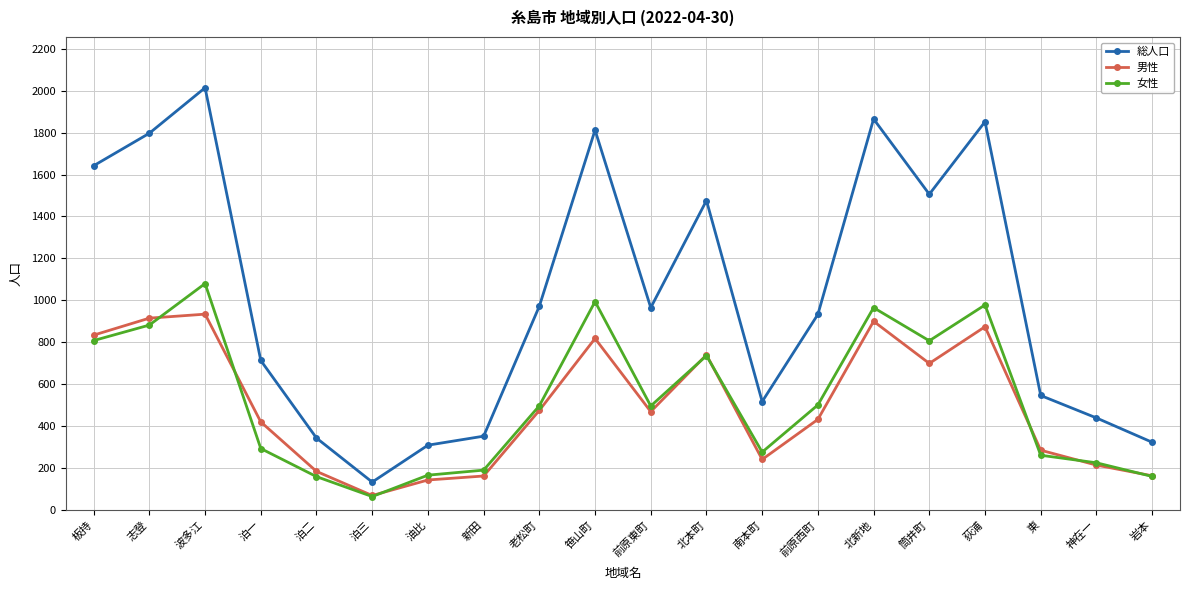

True or false: 女性 and 総人口 intersect in this chart.

False